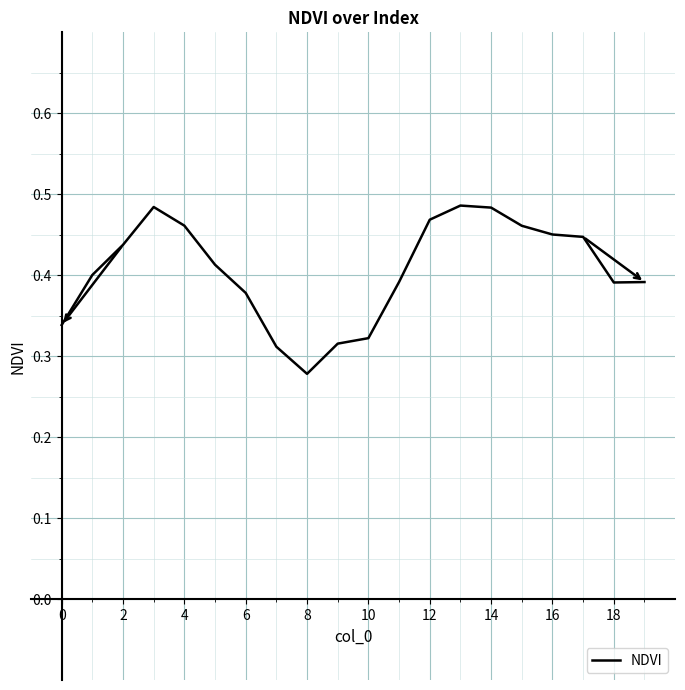

Reading left to right, list all the values displayed in this chart.

0.3	0.4	0.4	0.5	0.5	0.4	0.4	0.3	0.3	0.3	0.3	0.4	0.5	0.5	0.5	0.5	0.5	0.4	0.4	0.4